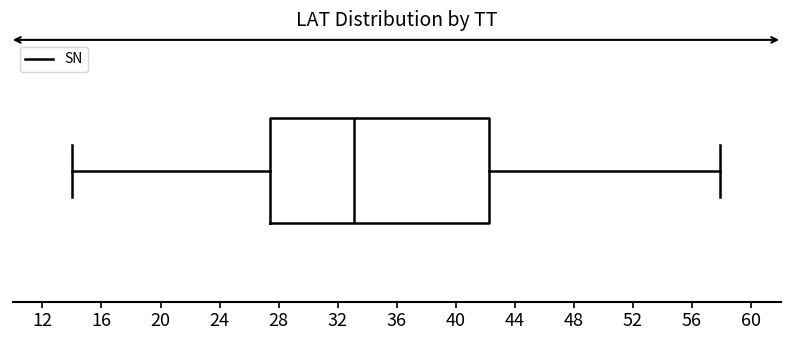

Transcribe this box plot: give where the median line is, the range the box spans, and where the two whiskers end, as read against the x-axis. The values are not printed on the chart, so give them approximately, as read against the axis.

median 33.0, box 27.5 to 42.0, whiskers 14.0 to 58.0